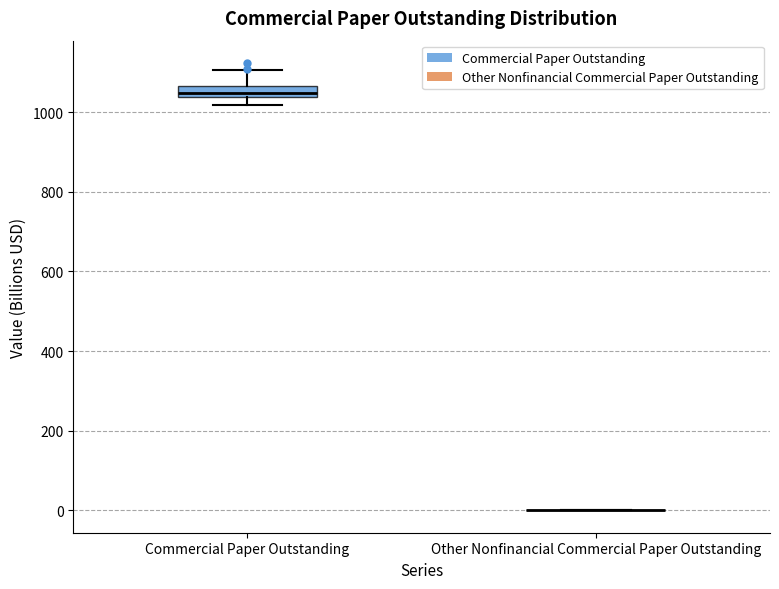

Where does the lower whisker of the box for Commercial Paper Outstanding end on the y-axis? The values are not printed on the chart, so give them approximately, as read against the axis.

1020